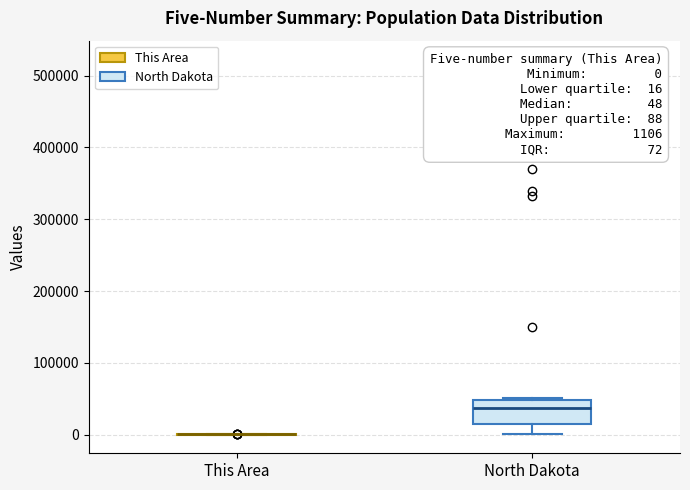

Which box is the tallest, from its lower edge to its upper edge?

North Dakota